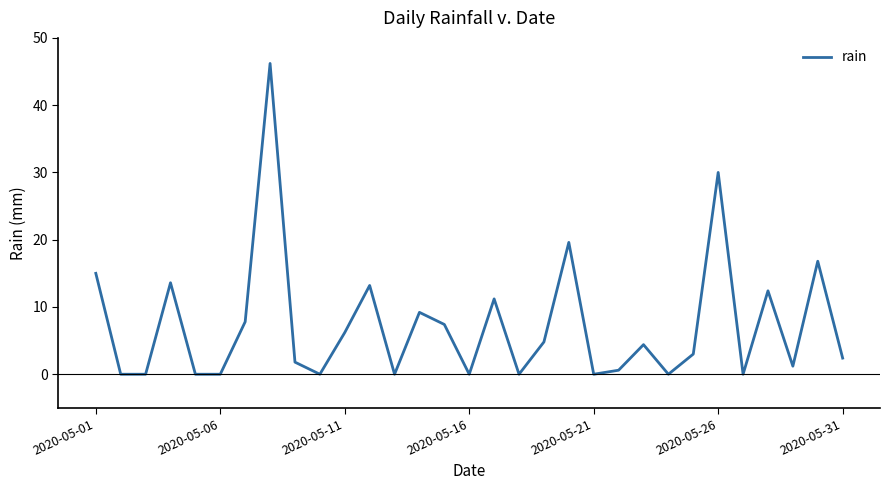

What is the average value?

7.3